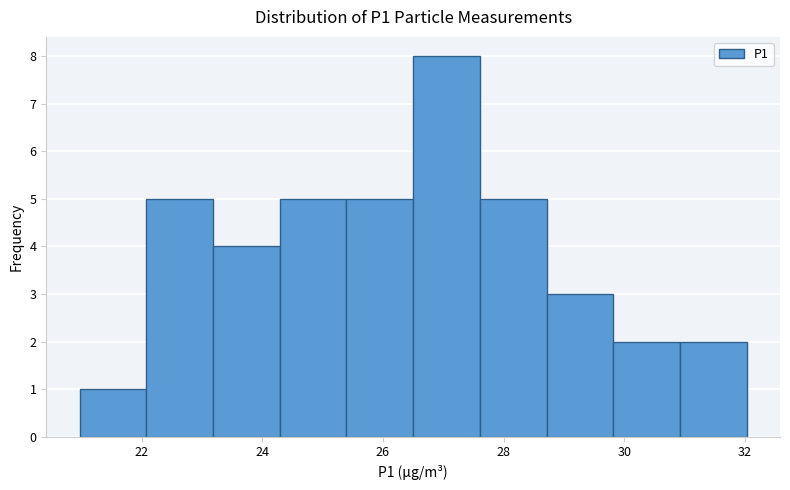

Which range on the x-axis has the tallest bar?

26.6 to 27.6